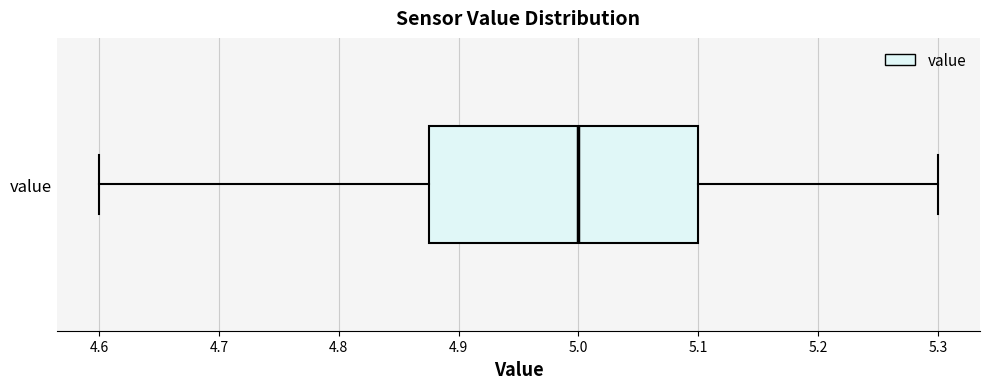

Transcribe this box plot: give where the median line is, the range the box spans, and where the two whiskers end, as read against the x-axis. The values are not printed on the chart, so give them approximately, as read against the axis.

median 5.00, box 4.88 to 5.10, whiskers 4.60 to 5.30